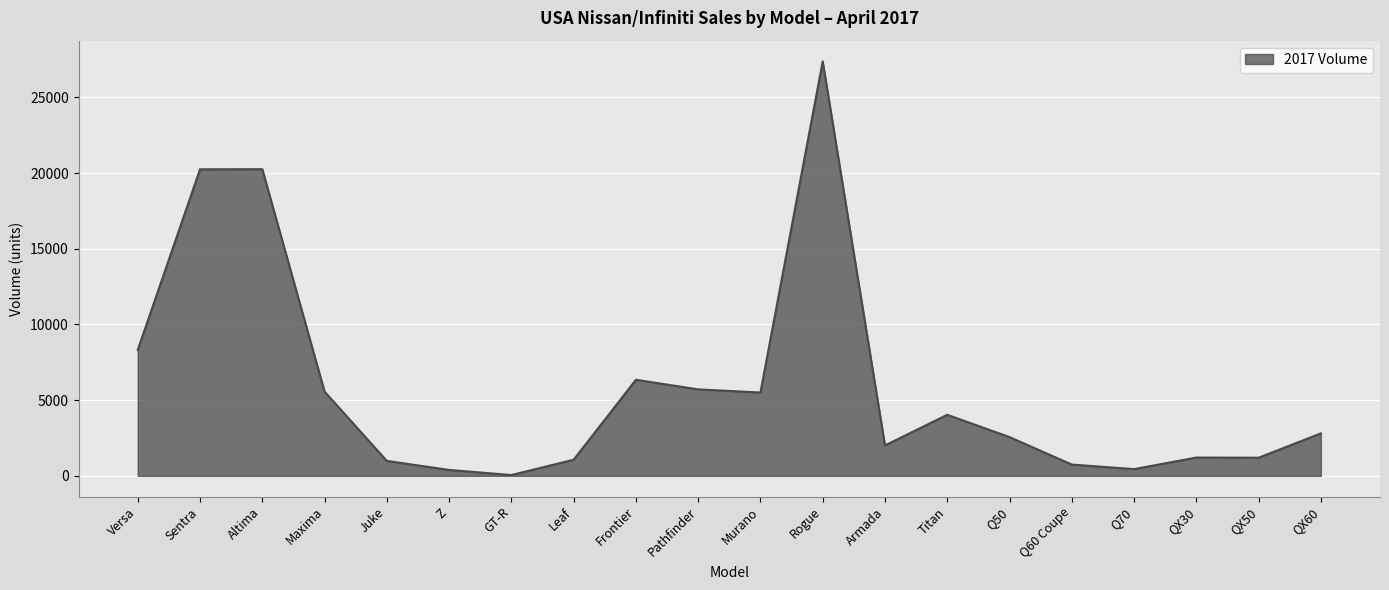

True or false: there are more than 0 points higher than both neighbors.

True